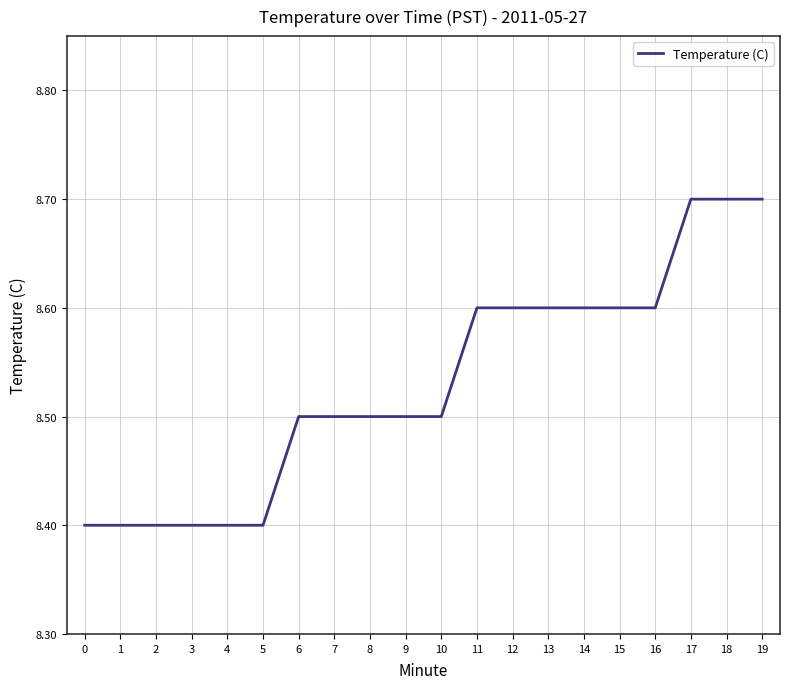

Which has a higher value, 14 or 0?

14